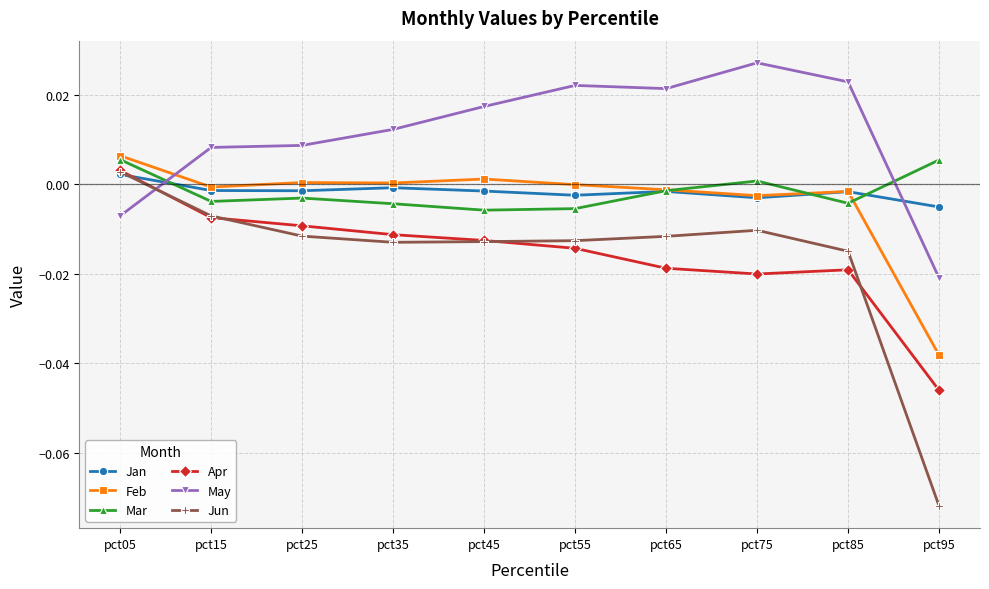

At which label does Jun reach its peak?

pct05